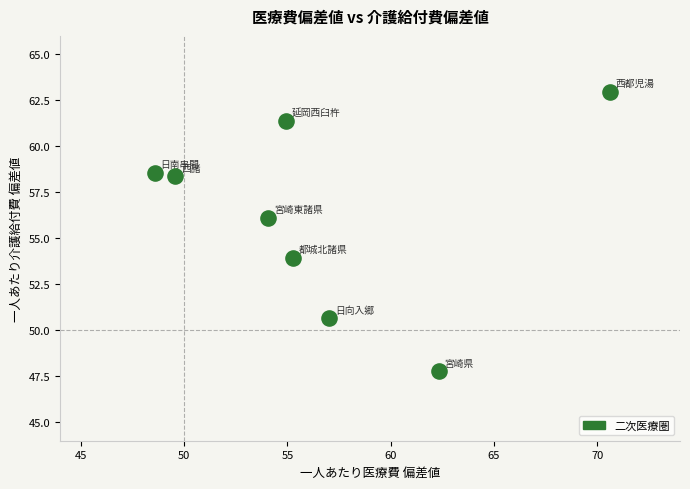

What is the average Y value?

56.2